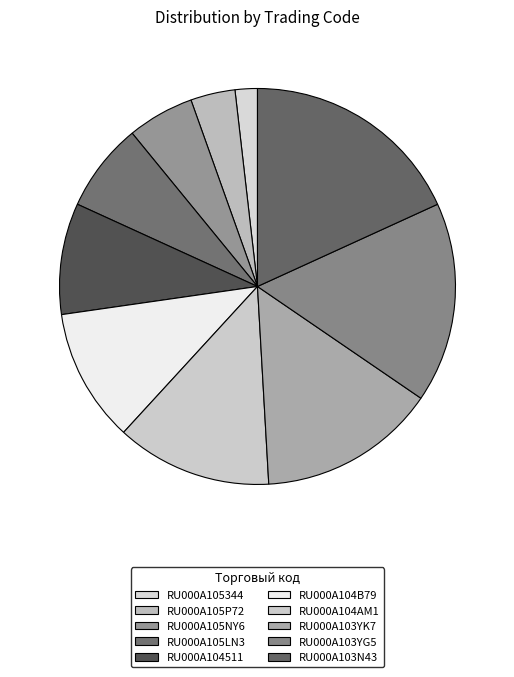

How many segments does this pie chart have?

10